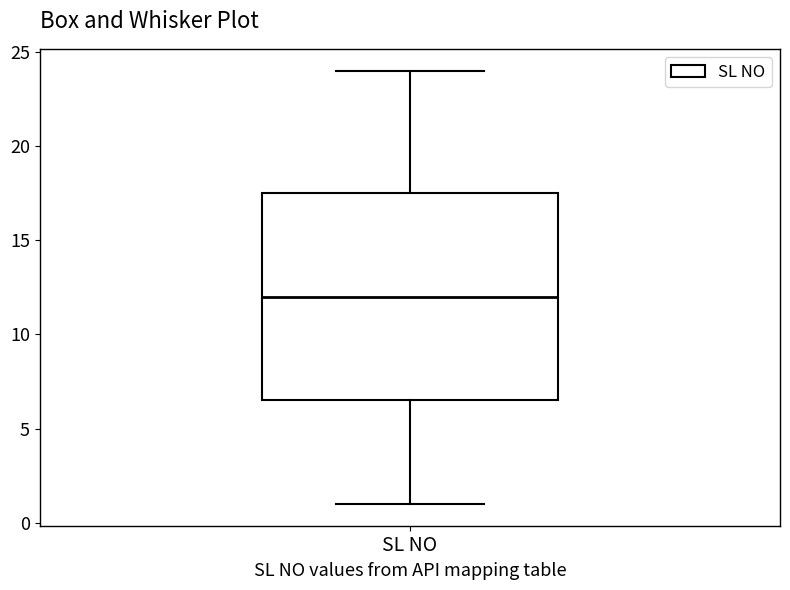

Transcribe this box plot: give where the median line is, the range the box spans, and where the two whiskers end, as read against the y-axis. The values are not printed on the chart, so give them approximately, as read against the axis.

median 12.0, box 6.5 to 17.5, whiskers 1.0 to 24.0